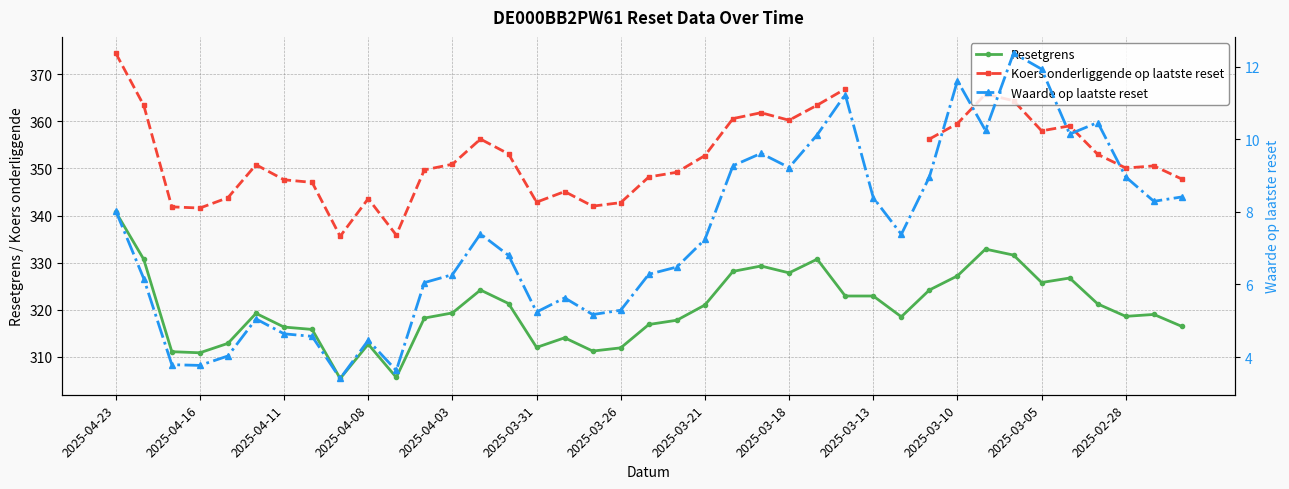

Which series has the largest total across all categories?

Resetgrens